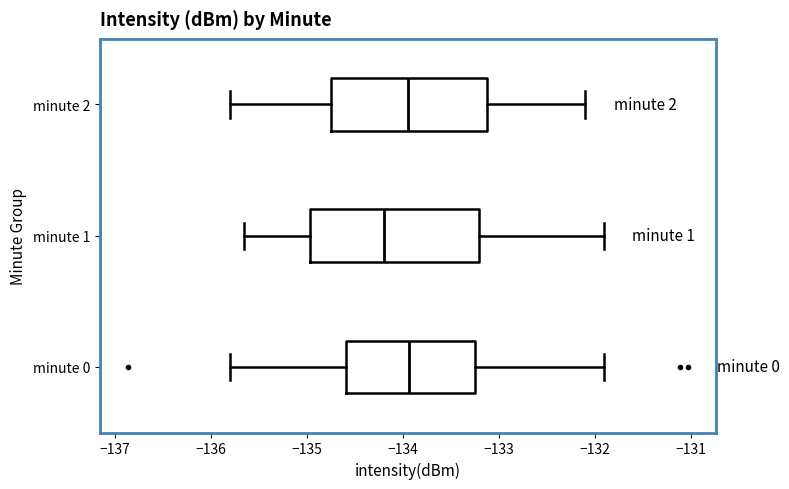

Which box is the widest, from its left edge to its right edge?

minute 1